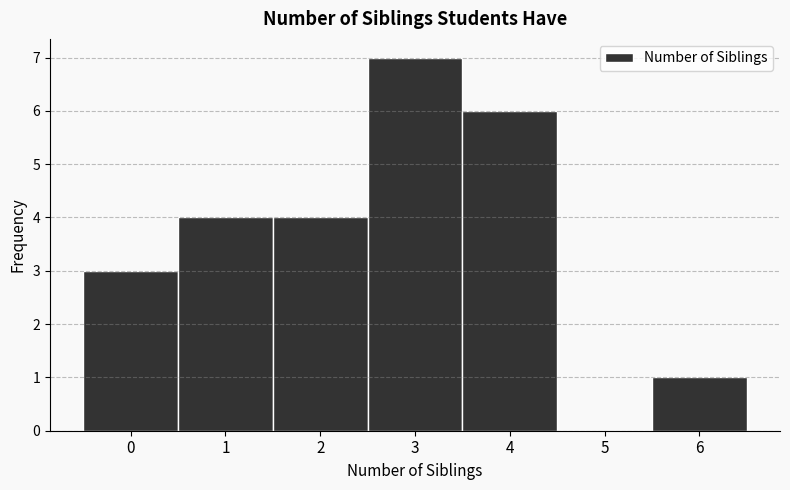

How tall is the bar that spans 0.5 to 1.5 on the x-axis? The values are not printed on the chart, so give them approximately, as read against the axis.

4